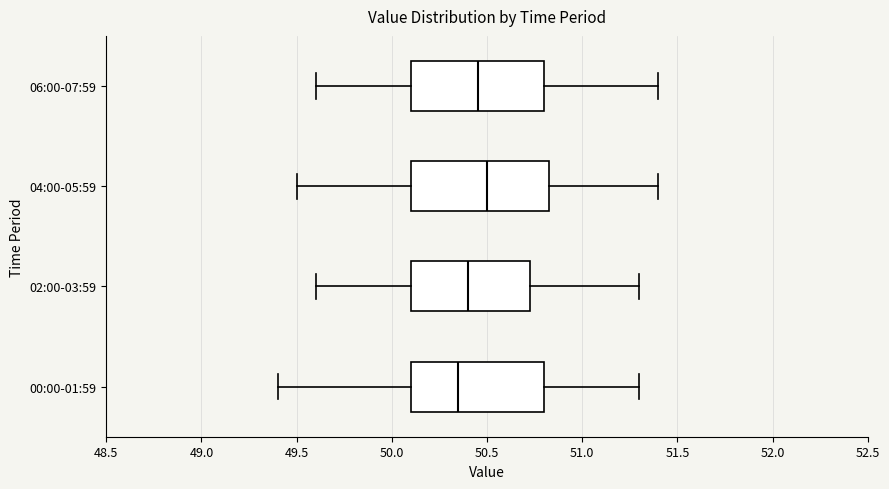

Where is the left edge of the box for 02:00-03:59 on the x-axis? The values are not printed on the chart, so give them approximately, as read against the axis.

50.10